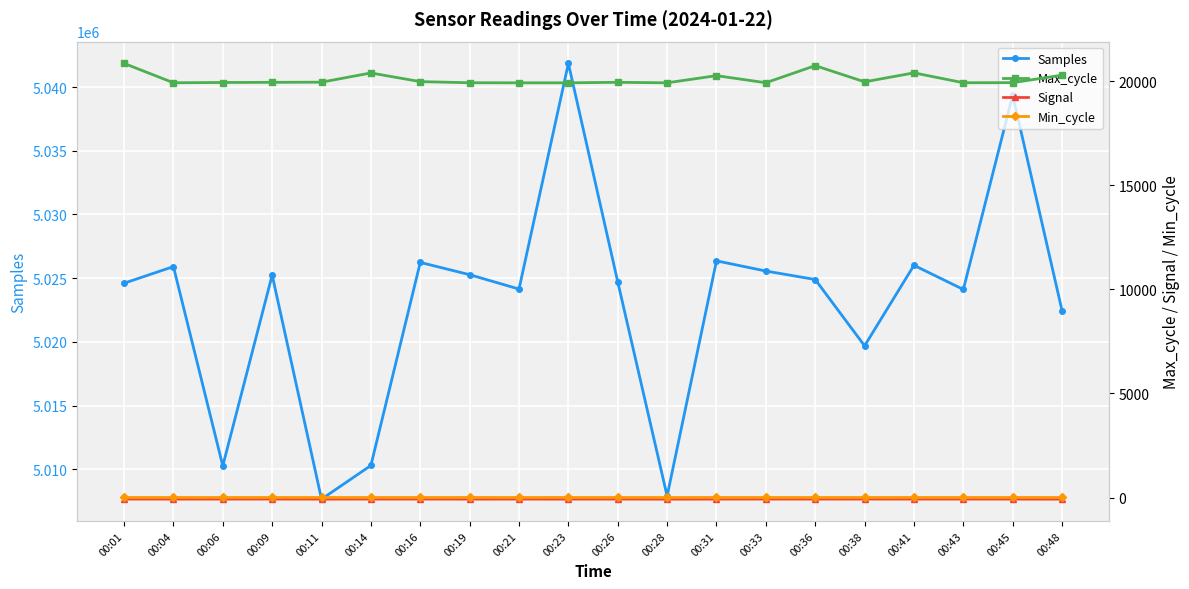

What value does the Samples series have at 00:31, to the nearest 100?

5026400